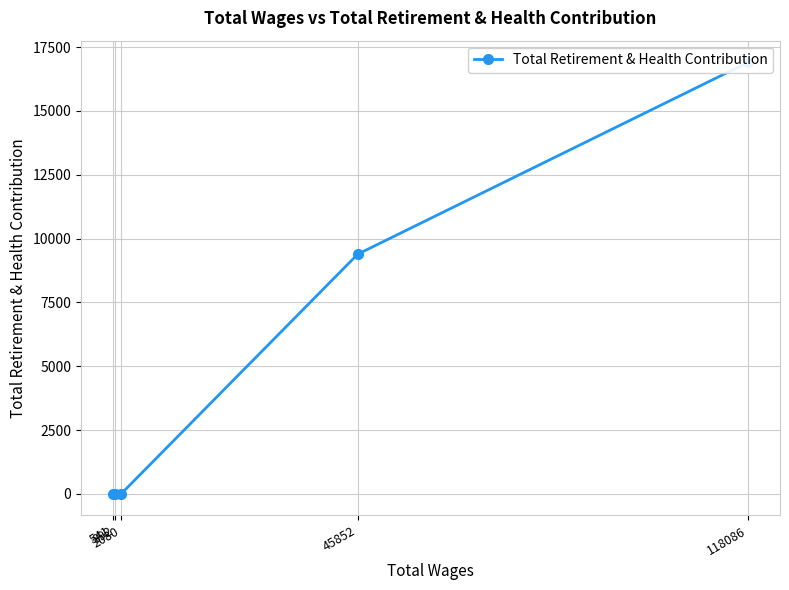

How many series are shown in this chart?

1